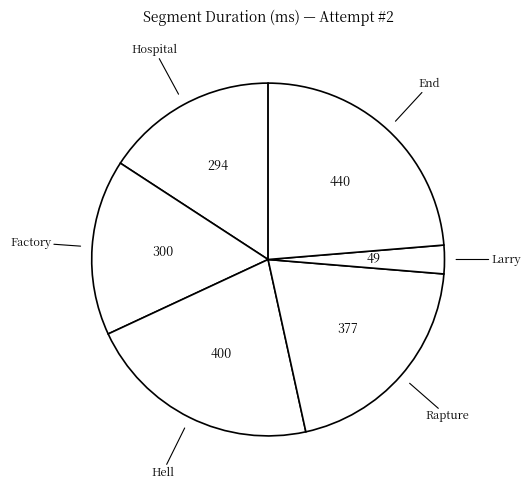

Approximately how many times larger is the value at Rapture compared to End?

0.9